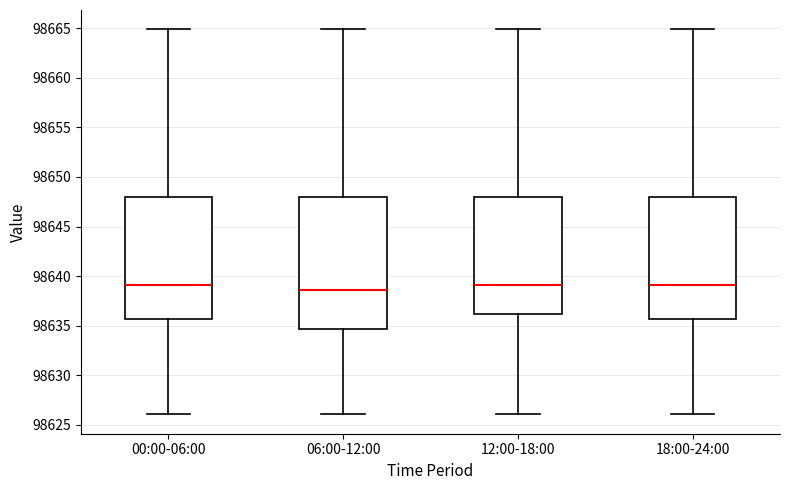

Which box is the tallest, from its lower edge to its upper edge?

06:00-12:00